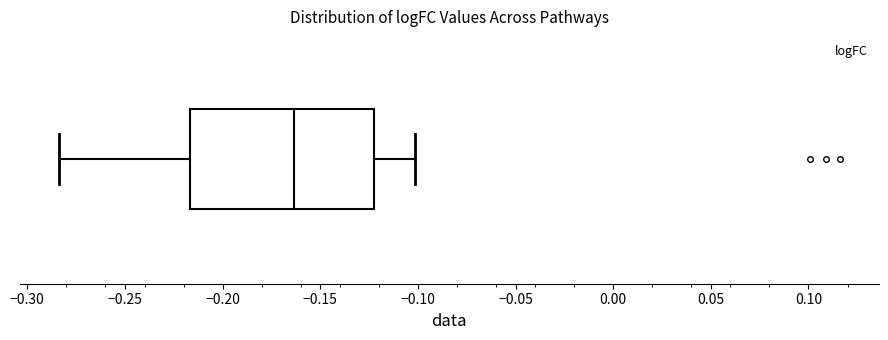

Read this box plot against the x-axis: the position of the median line, the range covered by the box, and the ends of both whiskers. The values are not printed on the chart, so give them approximately, as read against the axis.

median -0.165, box -0.215 to -0.120, whiskers -0.285 to -0.100